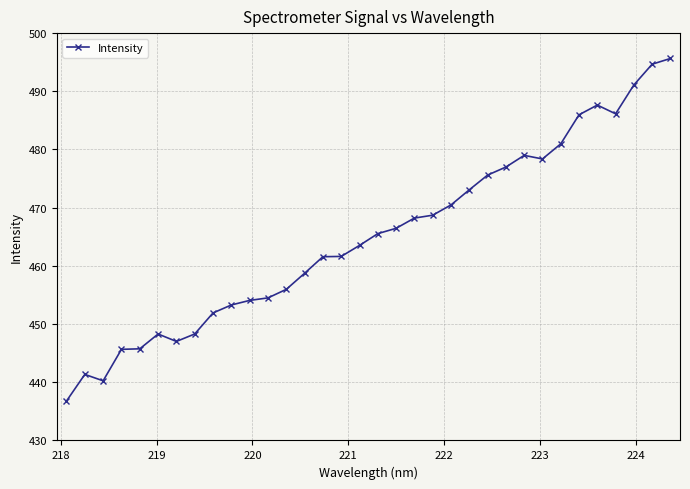

How many values exceed 465?

17